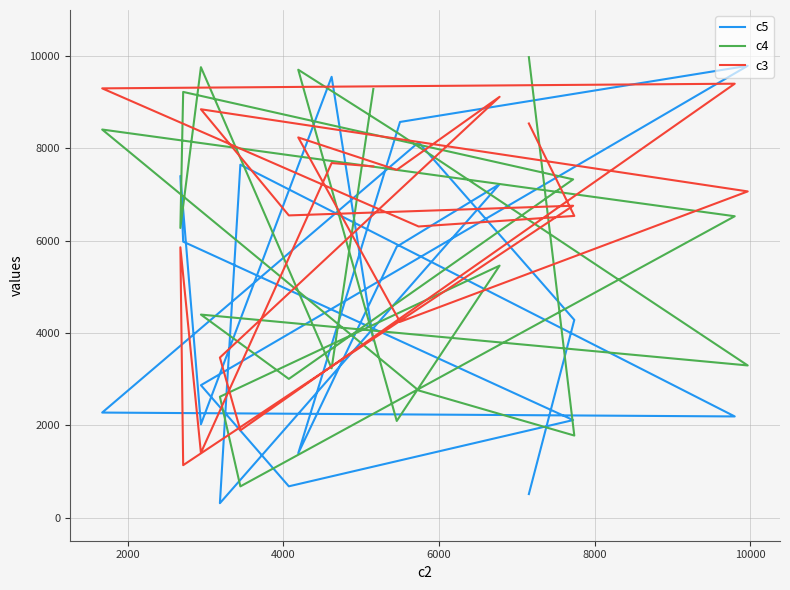

Is the value of c4 at 8 greater than the value of c5 at 6000?

No